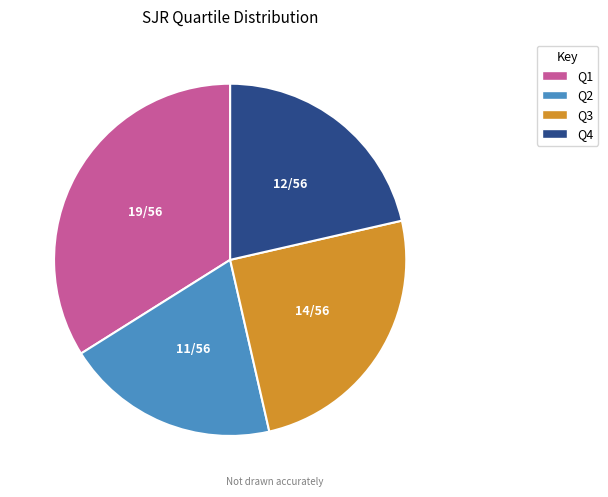

Do Q1 and Q3 together represent more than half of the pie?

Yes